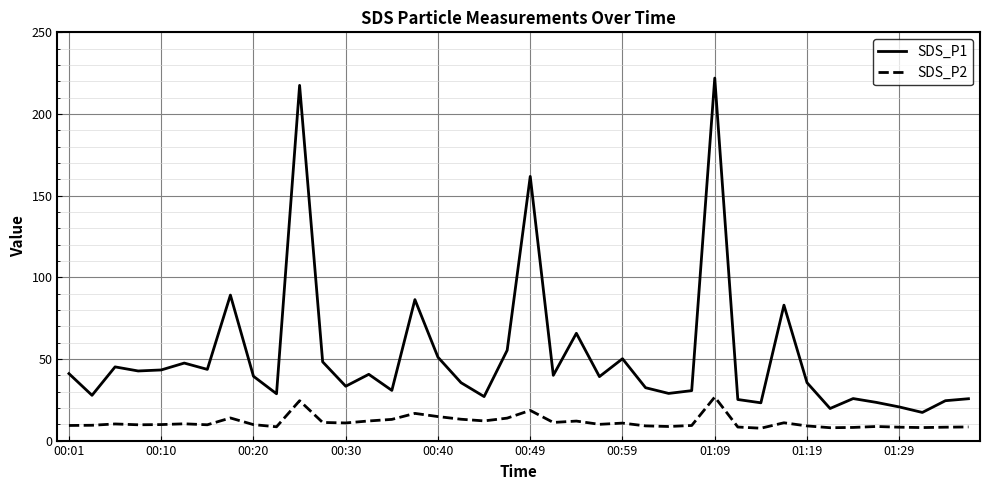

Which series has the largest total across all categories?

SDS_P1